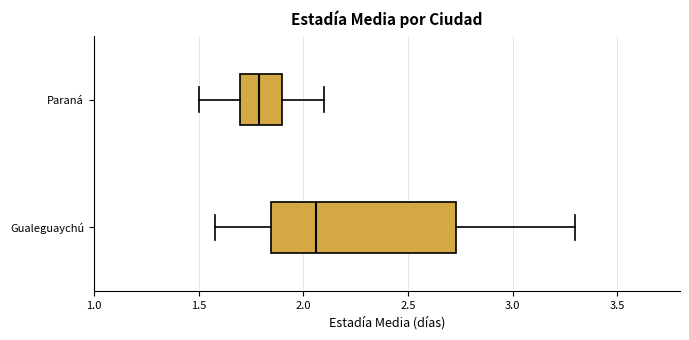

Which box is the widest, from its left edge to its right edge?

Gualeguaychú